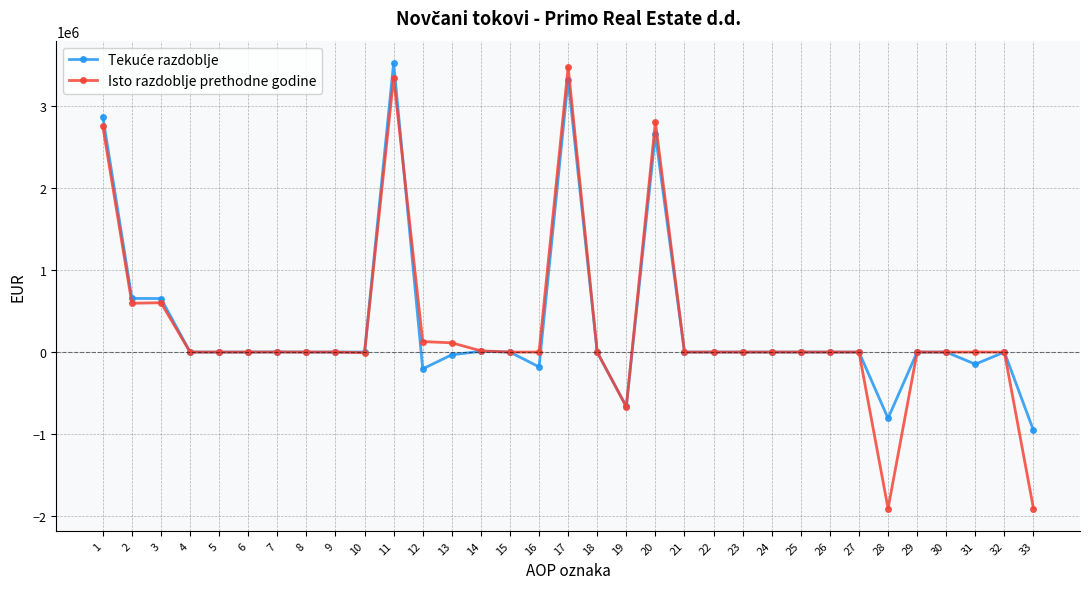

What is the total value across all series at 12?

-77007